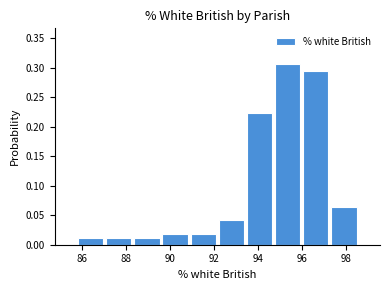

Reading left to right, transcribe this chart: for each bar, give the range it covers on the x-axis and its height. Neither the bar edges nor the heights are printed on the chart, so give them approximately, as read against the axes.

85.8 to 87.0: 0.010
87.0 to 88.4: 0.010
88.4 to 89.6: 0.010
89.6 to 90.8: 0.020
90.8 to 92.2: 0.020
92.2 to 93.4: 0.040
93.4 to 94.8: 0.225
94.8 to 96.0: 0.305
96.0 to 97.2: 0.295
97.2 to 98.6: 0.065